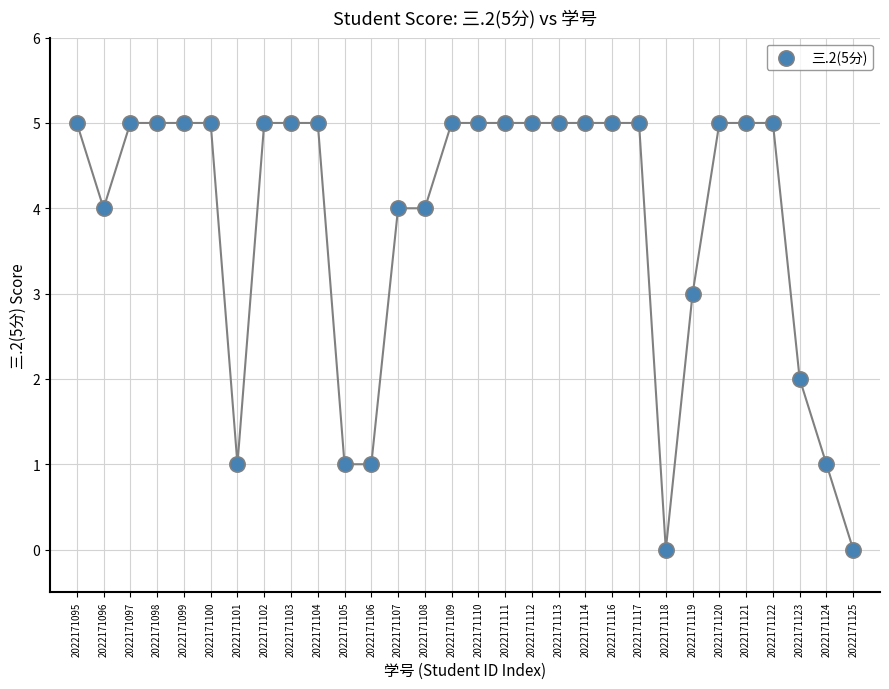

What is the range of X values (max minus min)?

29